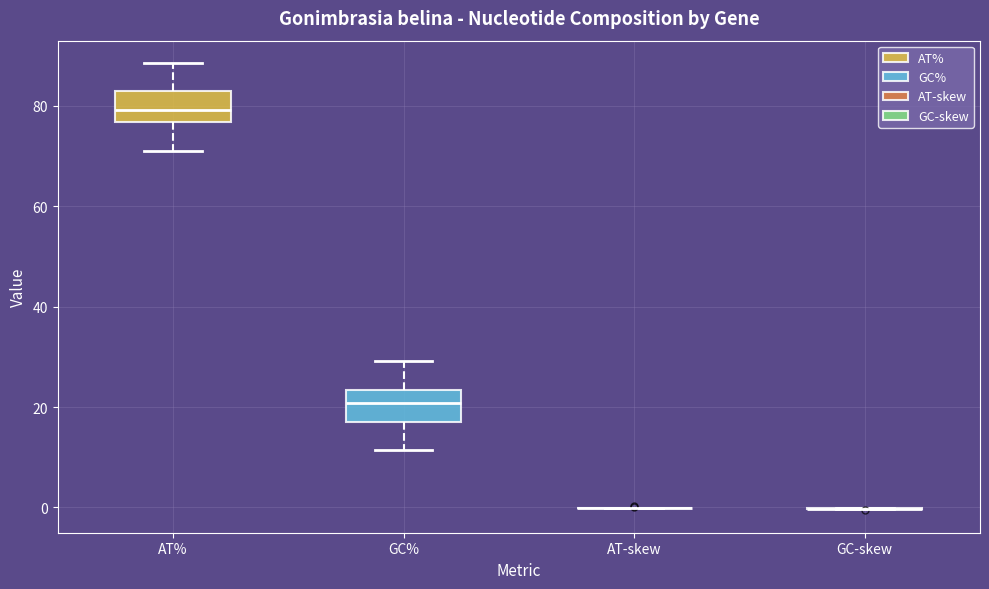

Where is the lower edge of the box for GC% on the y-axis? The values are not printed on the chart, so give them approximately, as read against the axis.

18